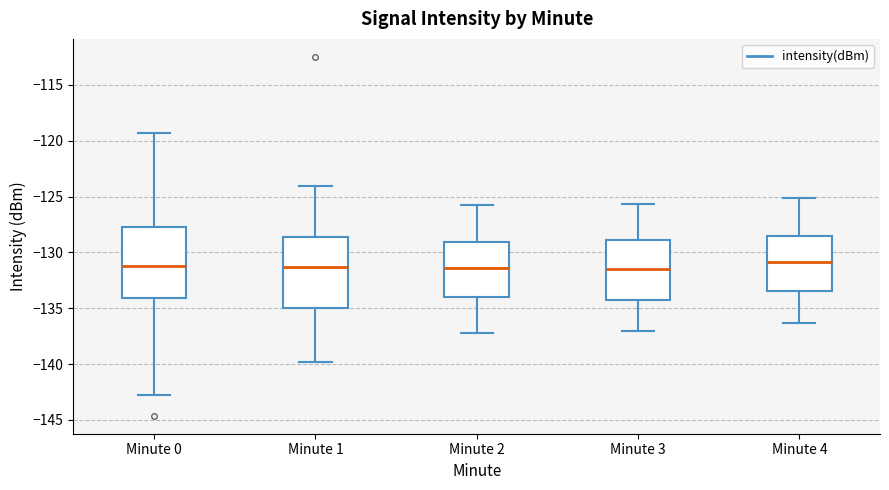

Reading left to right, read every box against the y-axis: the position of its median line, the range the box covers, and the ends of its whiskers. The values are not printed on the chart, so give them approximately, as read against the axis.

Minute 0: median -131.0, box -134.0 to -128.0, whiskers -143.0 to -119.5
Minute 1: median -131.5, box -135.0 to -128.5, whiskers -140.0 to -124.0
Minute 2: median -131.5, box -134.0 to -129.0, whiskers -137.0 to -126.0
Minute 3: median -131.5, box -134.0 to -129.0, whiskers -137.0 to -125.5
Minute 4: median -131.0, box -133.5 to -128.5, whiskers -136.5 to -125.0